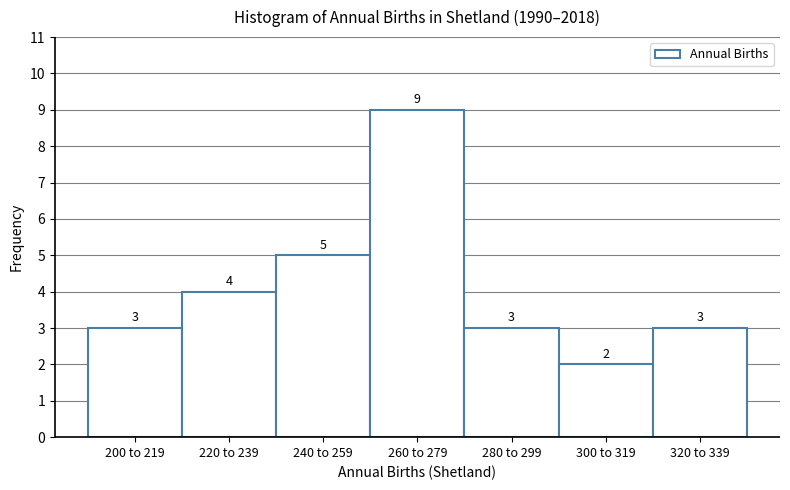

Reading right to left, list all the values displayed in this chart.

3	2	3	9	5	4	3